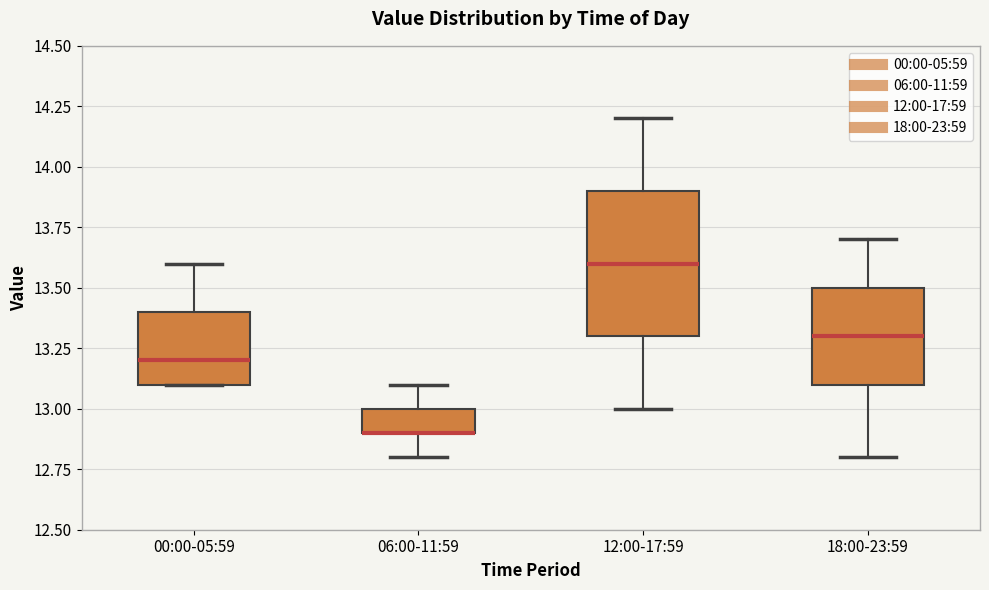

Reading left to right, transcribe this box plot: for each box, give where its median line is, the range the box spans, and where its two whiskers end, as read against the y-axis. The values are not printed on the chart, so give them approximately, as read against the axis.

00:00-05:59: median 13.2, box 13.1 to 13.4, whiskers 13.1 to 13.6
06:00-11:59: median 12.9 (drawn on the box's lower edge), box 12.9 to 13.0, whiskers 12.8 to 13.1
12:00-17:59: median 13.6, box 13.3 to 13.9, whiskers 13.0 to 14.2
18:00-23:59: median 13.3, box 13.1 to 13.5, whiskers 12.8 to 13.7